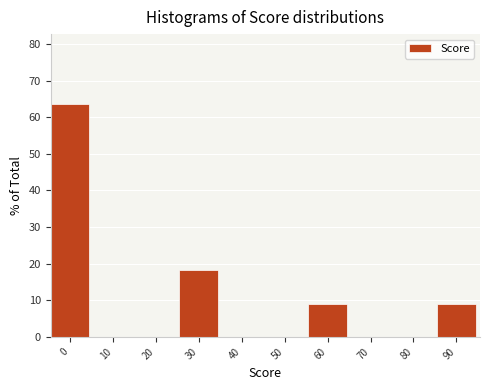

Reading left to right, transcribe all the data shown in this chart.

0=63.6	10=0.0	20=0.0	30=18.2	40=0.0	50=0.0	60=9.1	70=0.0	80=0.0	90=9.1